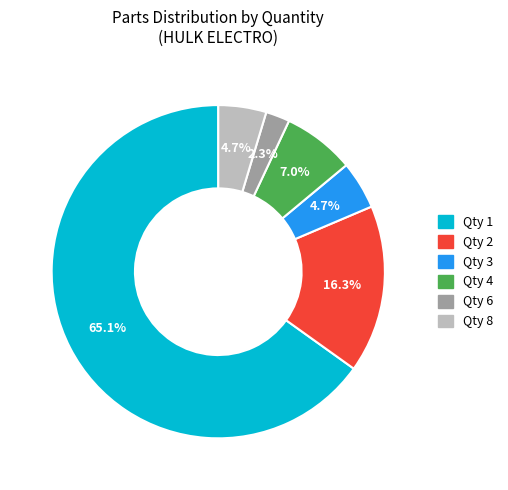

What percentage is NOT represented by Qty 3?

95.3%